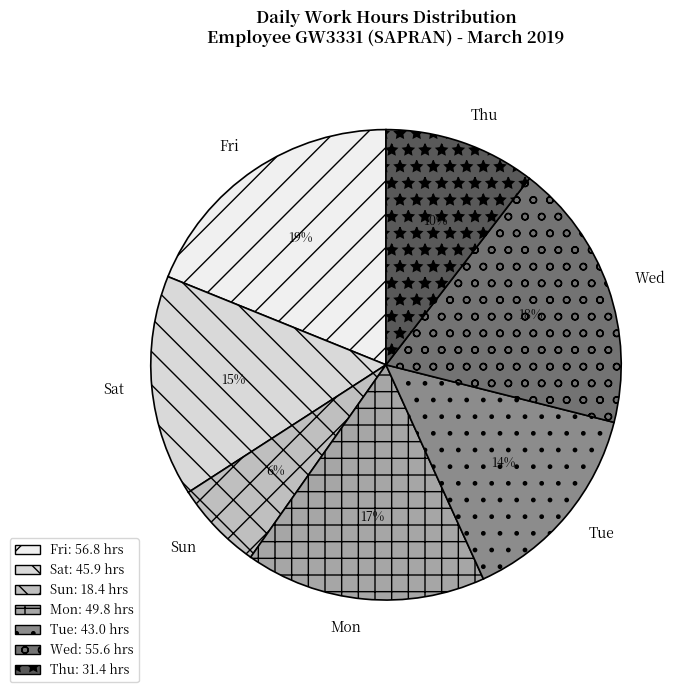

To the nearest percent, what is the average slice percentage?

14%